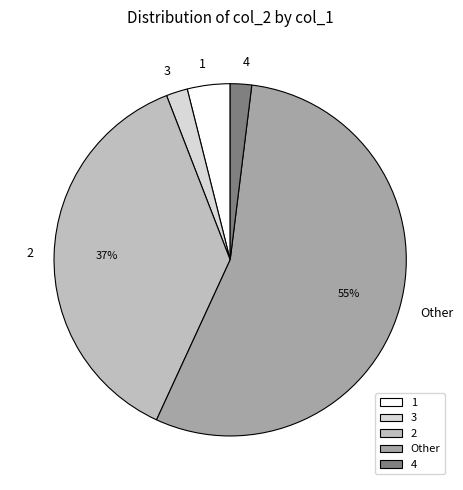

Do 4 and 3 together represent more than half of the pie?

No